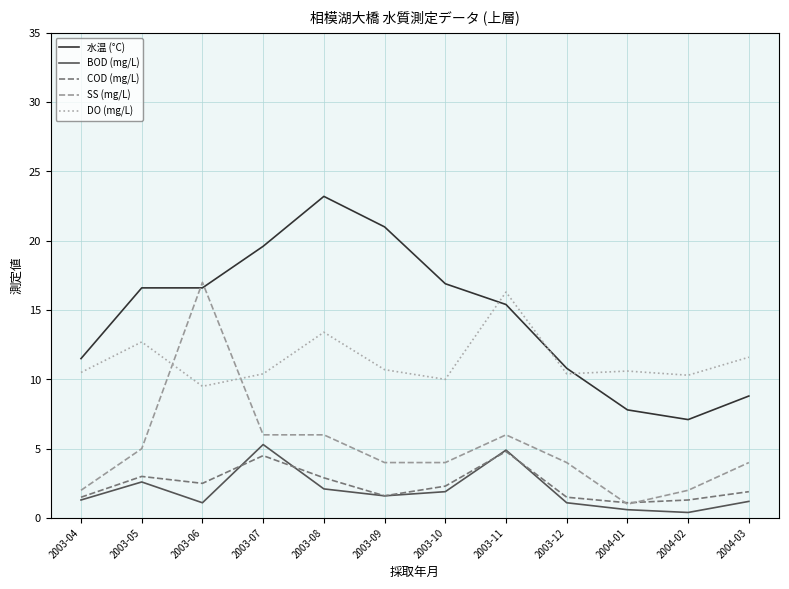

True or false: COD (mg/L) and DO (mg/L) intersect in this chart.

False